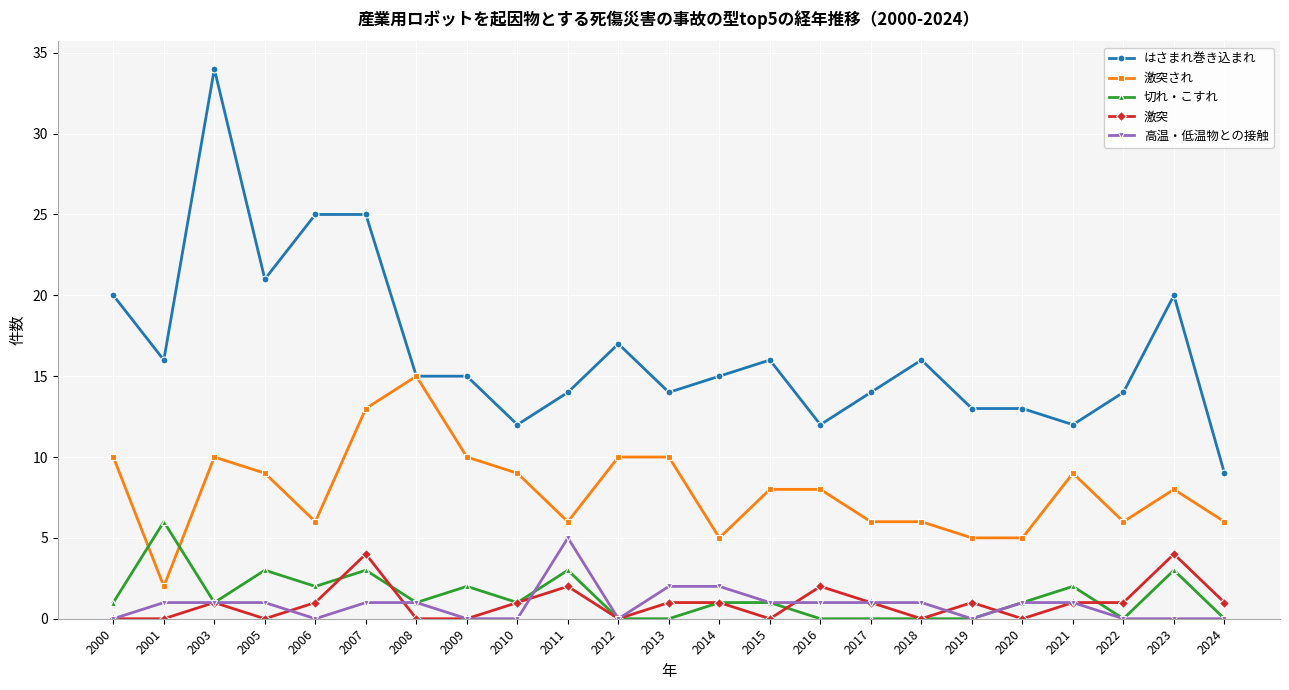

How many lines are shown in the chart?

5